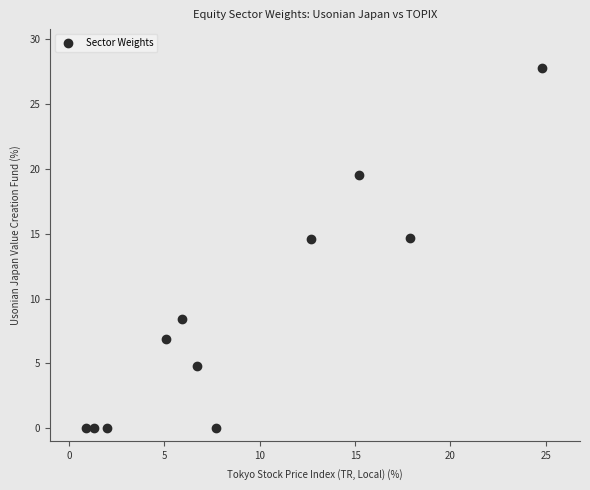

What is the range of X values (max minus min)?

23.9